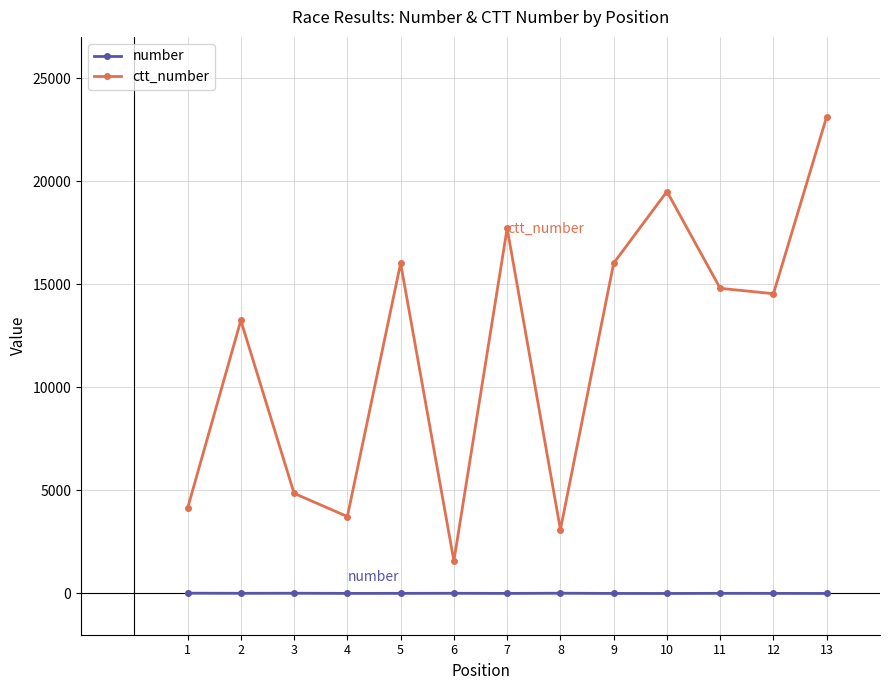

Which series has the largest total across all categories?

ctt_number